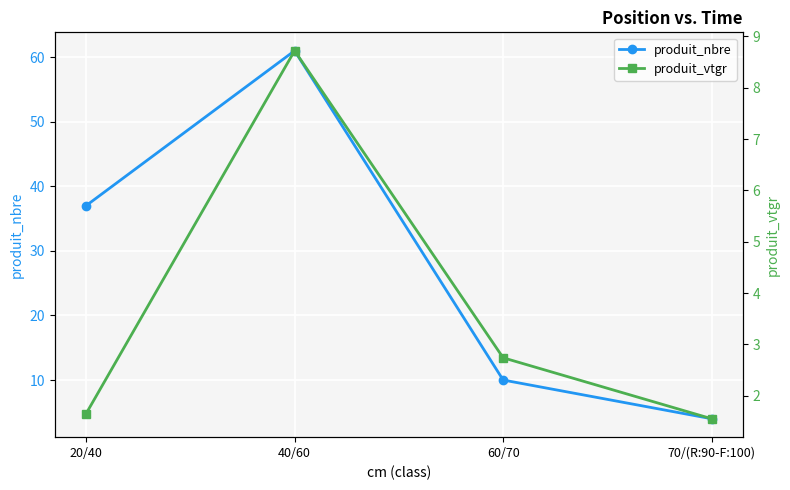

List the series in order of their peak value, lowest first.

produit_vtgr, produit_nbre